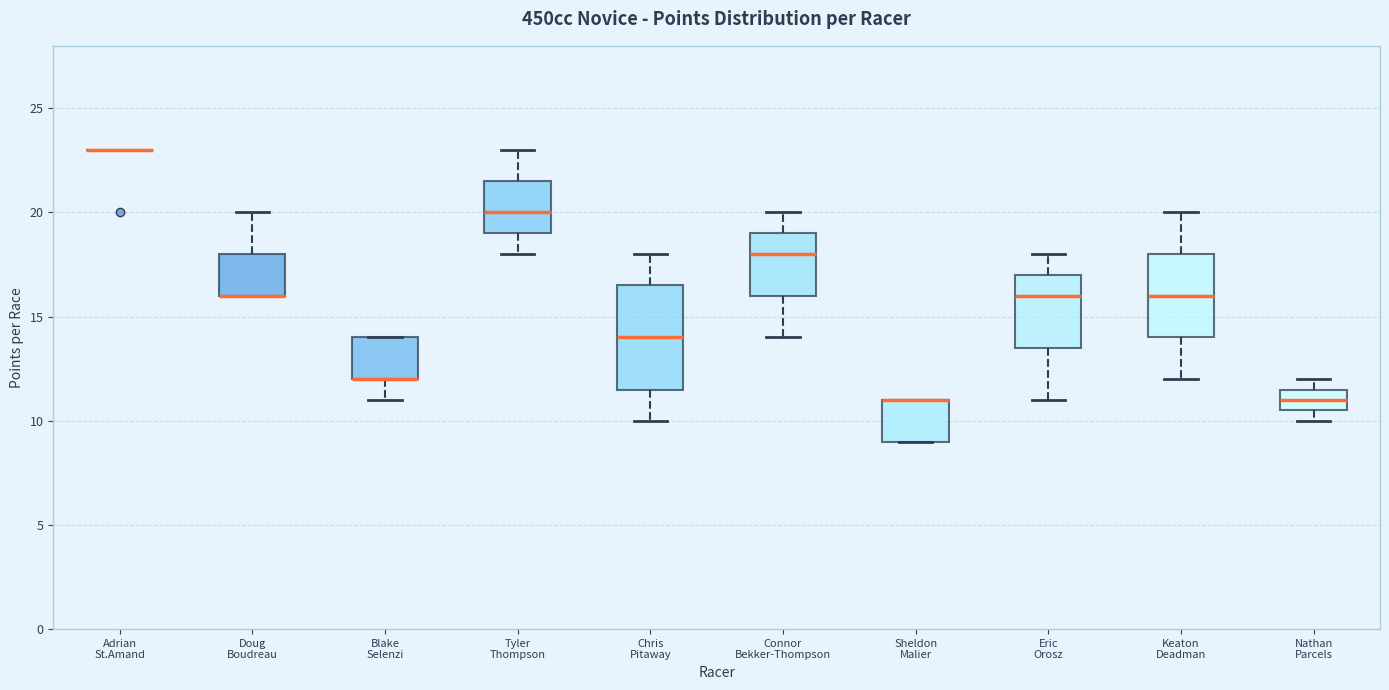

Which box is the tallest, from its lower edge to its upper edge?

Chris Pitaway